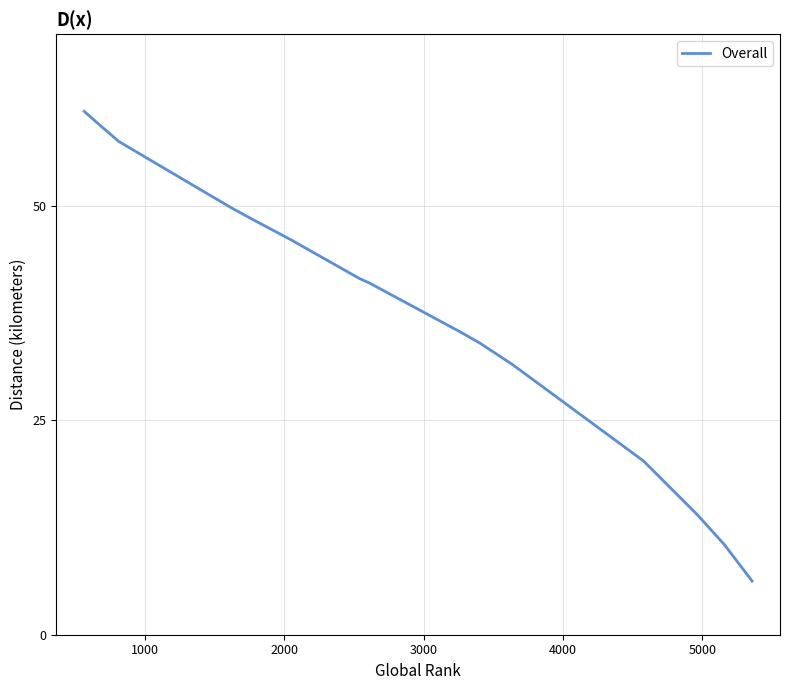

What is the maximum value shown in the chart?

61.0